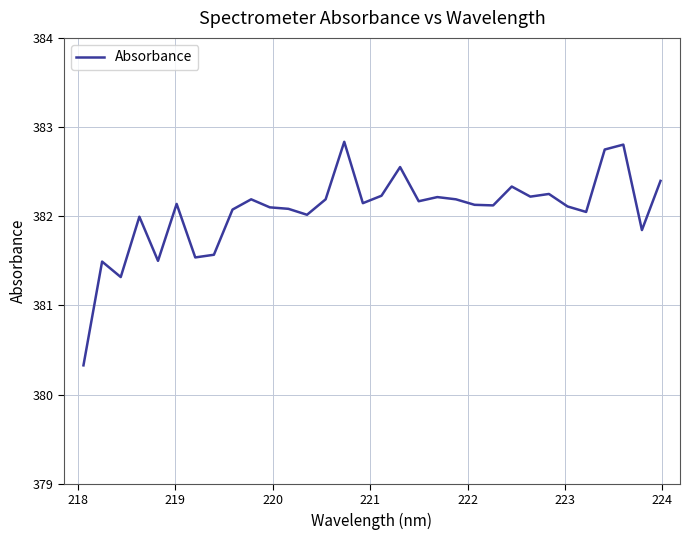

What is the difference between the maximum and minimum values?

2.5